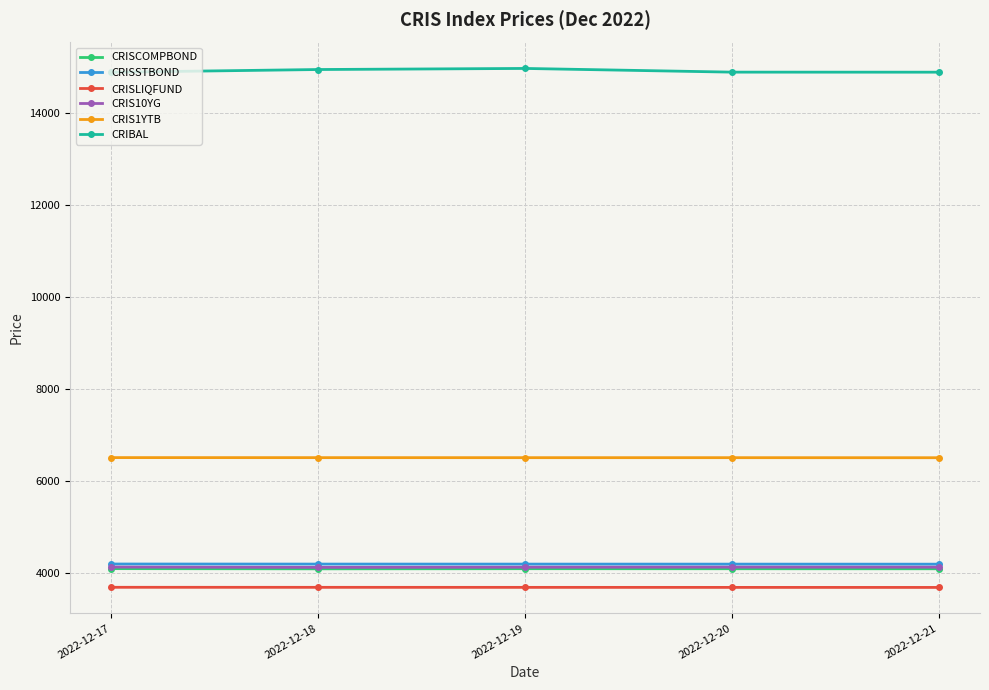

What is the sum of the CRISCOMPBOND values at 2022-12-20 and 2022-12-18?

8173.8